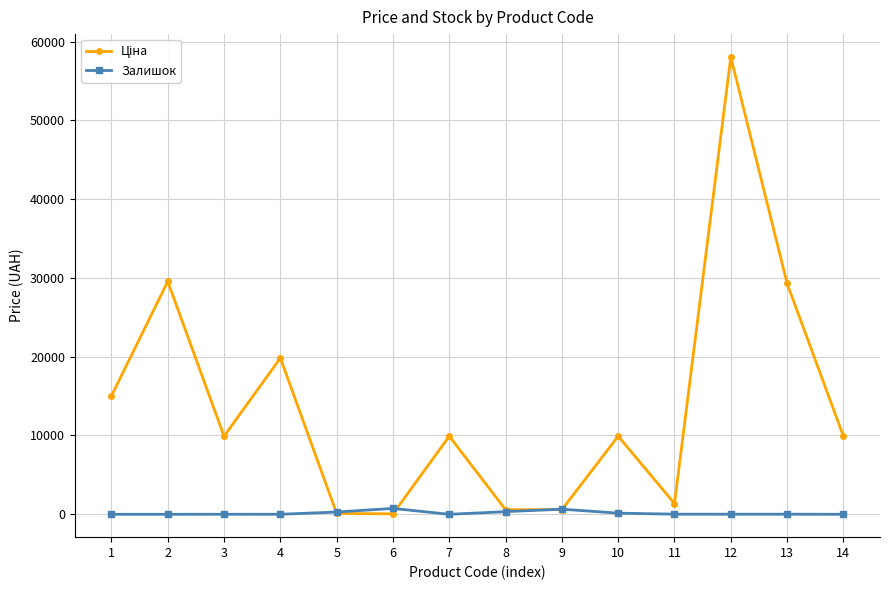

What is the difference between the highest and lowest values at 1?

15019.2